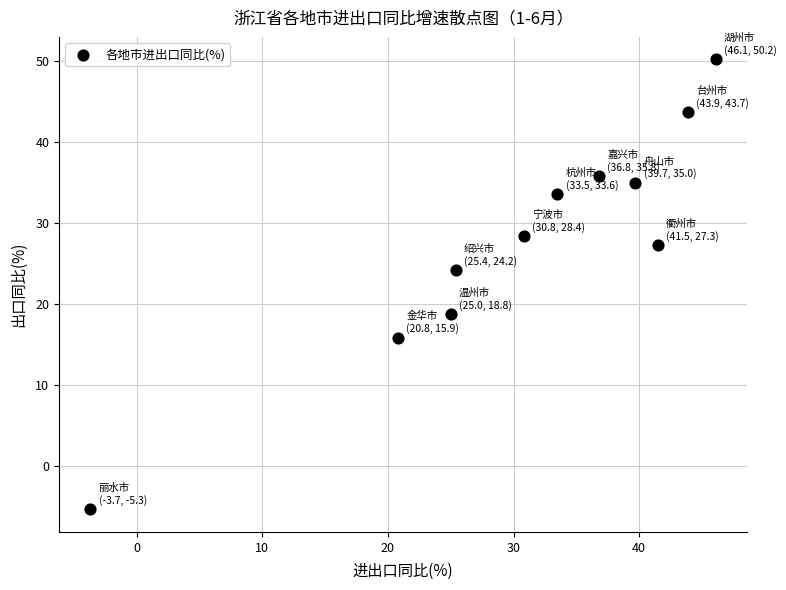

What is the average Y value?

28.0